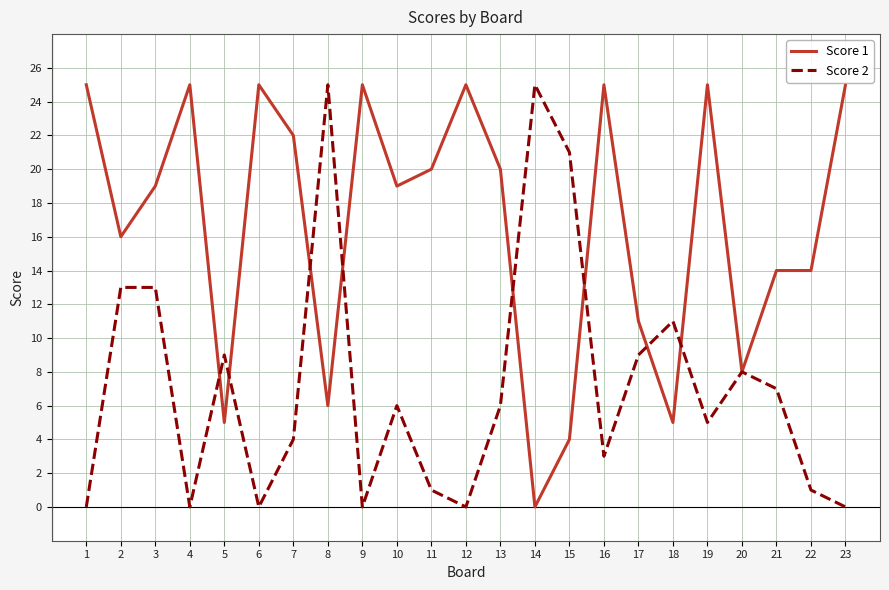

How many lines are shown in the chart?

2